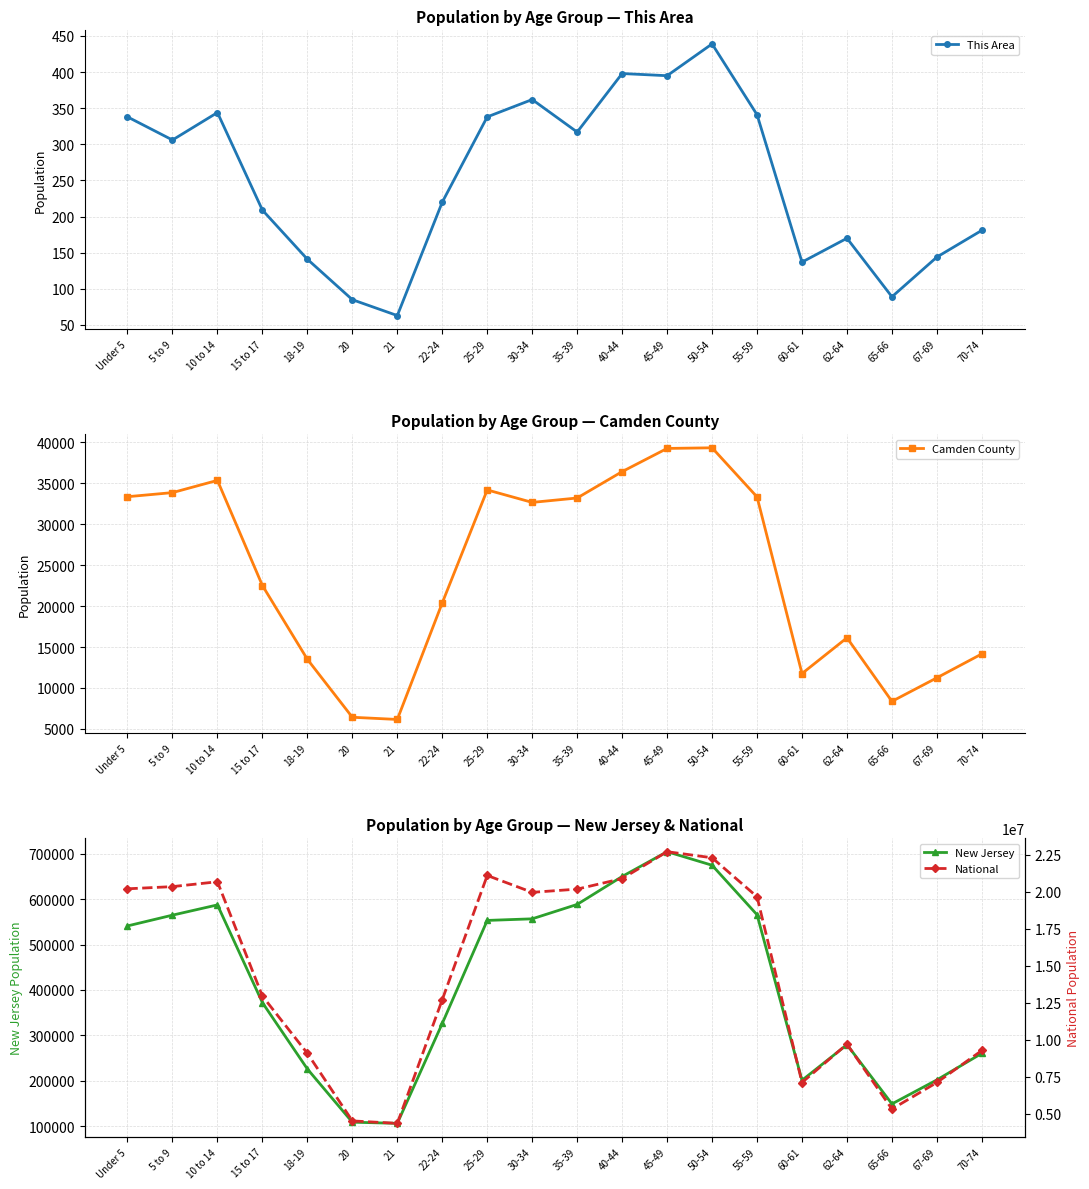

How many values in the National series are below 19664805?

10